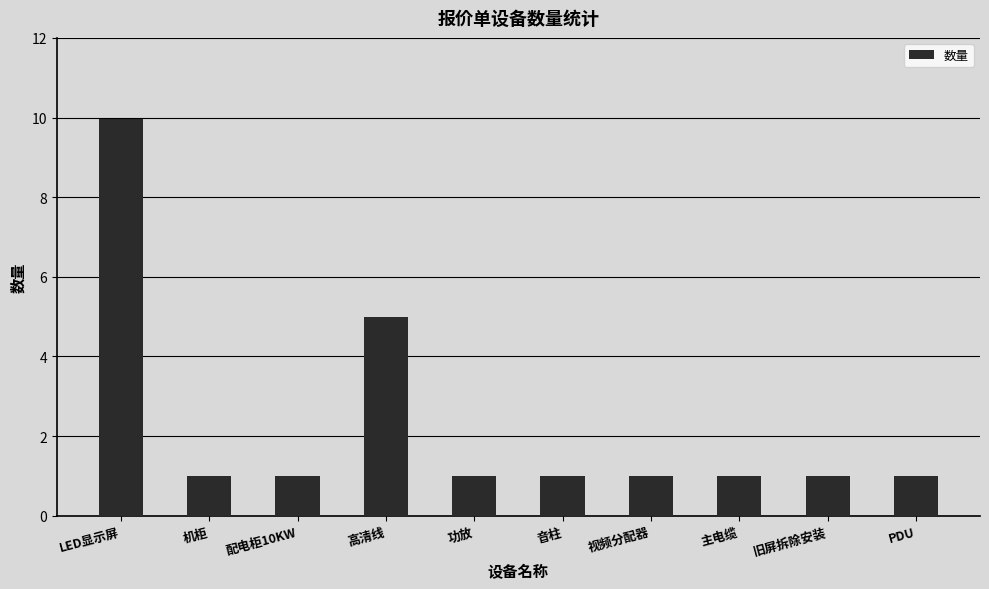

What is the change in value from LED显示屏 to 音柱?

-9.0